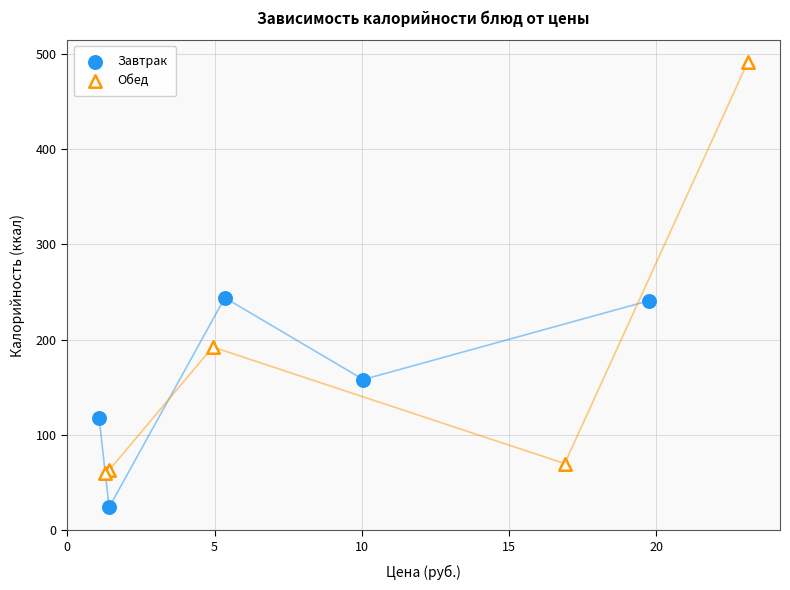

Which series contains the highest Y value?

Обед